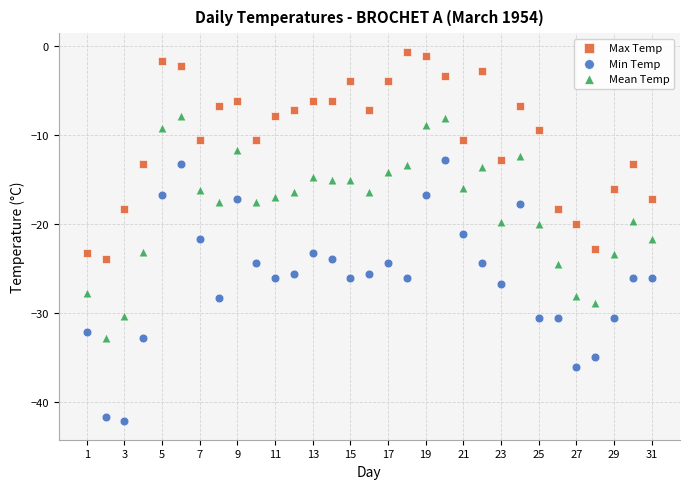

Which series has the widest spread of Y values?

Min Temp